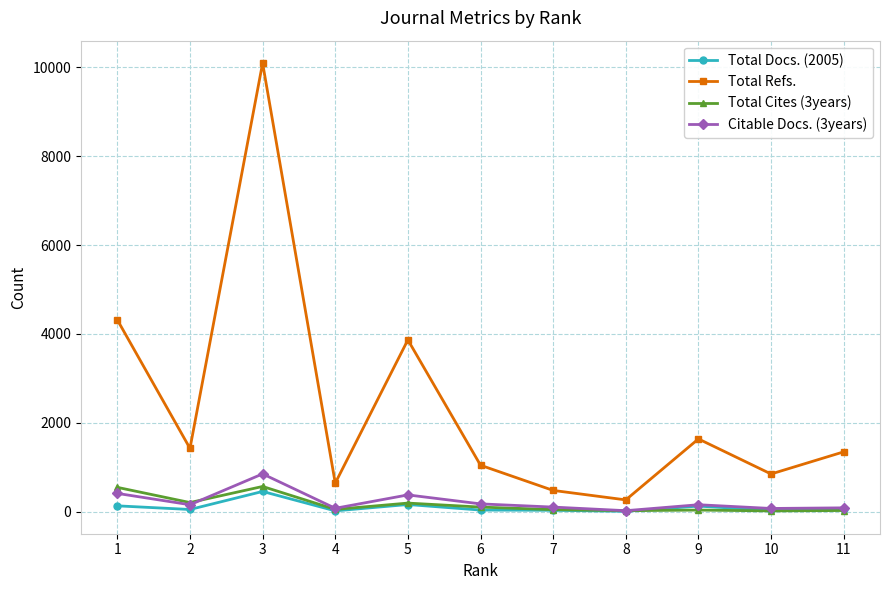

Which series changed the most between 3 and 4?

Total Refs.